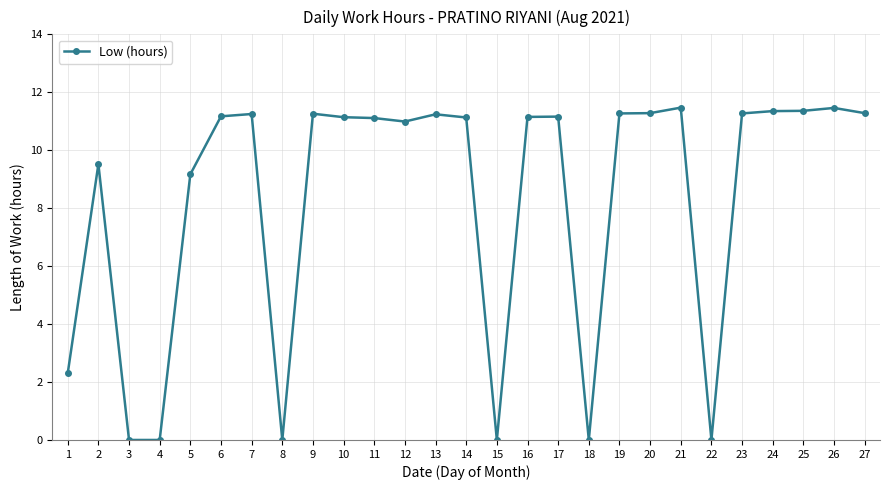

What is the change in value from 4 to 11?

+11.1